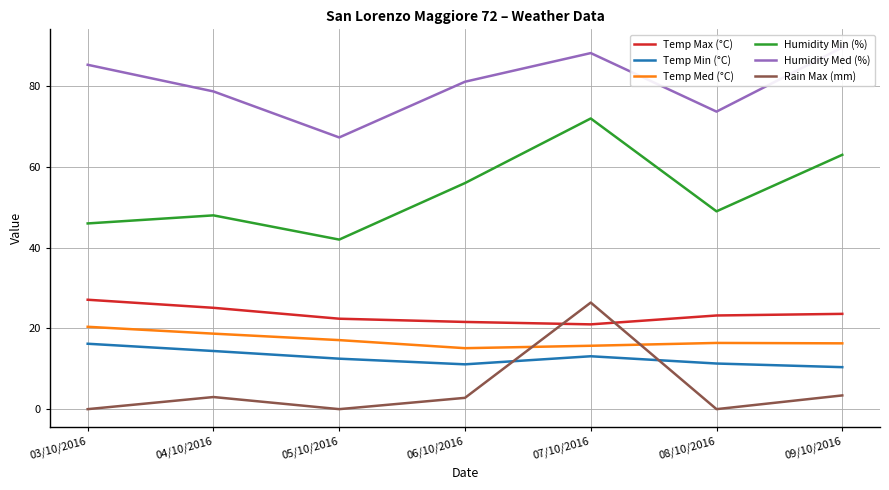

At which category does the chart reach its peak across all series?

09/10/2016